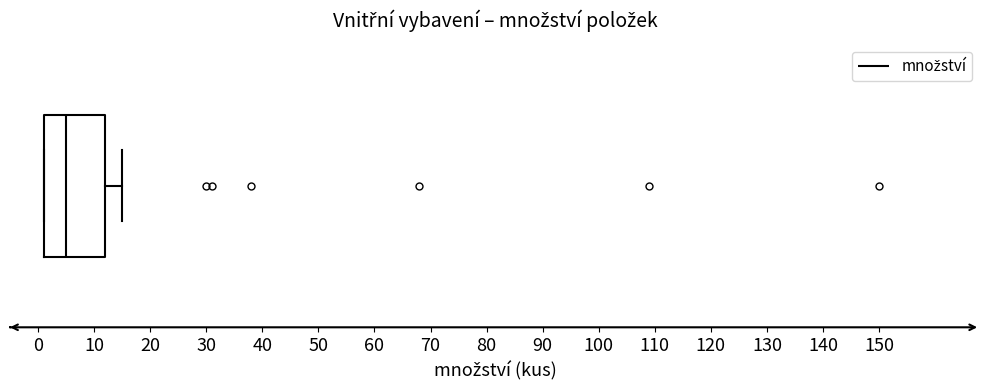

Read this box plot against the x-axis: the position of the median line, the range covered by the box, and the ends of both whiskers. The values are not printed on the chart, so give them approximately, as read against the axis.

median 5, box 1 to 12, whiskers 1 to 15